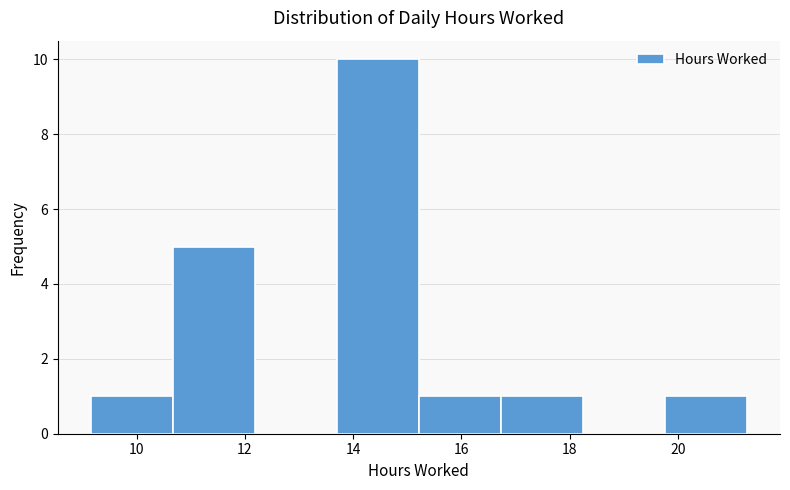

Reading left to right, transcribe this chart: for each bar, give the range it covers on the x-axis and its height. Neither the bar edges nor the heights are printed on the chart, so give them approximately, as read against the axes.

9.2 to 10.6: 1
10.6 to 12.2: 5
12.2 to 13.6: 0
13.6 to 15.2: 10
15.2 to 16.8: 1
16.8 to 18.2: 1
18.2 to 19.8: 0
19.8 to 21.2: 1